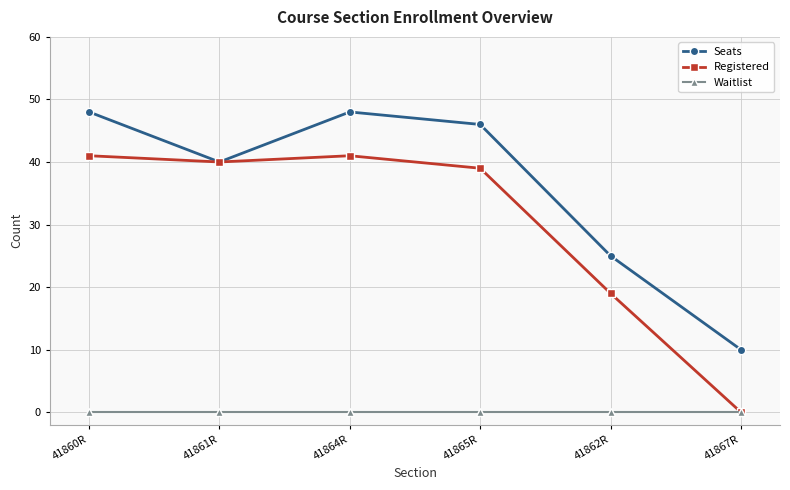

What is the greatest value displayed?

48